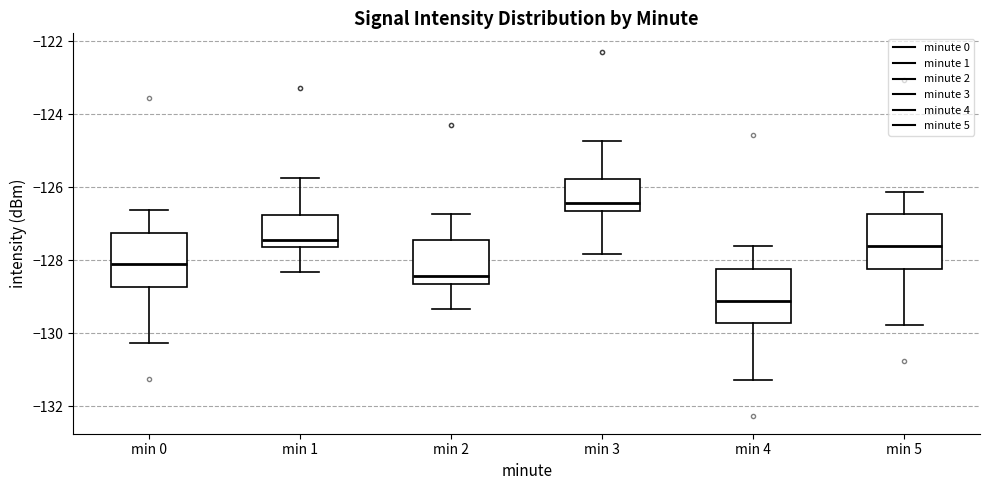

Reading left to right, transcribe this box plot: for each box, give where its median line is, the range the box spans, and where its two whiskers end, as read against the y-axis. The values are not printed on the chart, so give them approximately, as read against the axis.

min 0: median -128.2, box -128.8 to -127.2, whiskers -130.2 to -126.6
min 1: median -127.4, box -127.6 to -126.8, whiskers -128.4 to -125.8
min 2: median -128.4, box -128.6 to -127.4, whiskers -129.4 to -126.8
min 3: median -126.4, box -126.6 to -125.8, whiskers -127.8 to -124.8
min 4: median -129.2, box -129.8 to -128.2, whiskers -131.2 to -127.6
min 5: median -127.6, box -128.2 to -126.8, whiskers -129.8 to -126.2